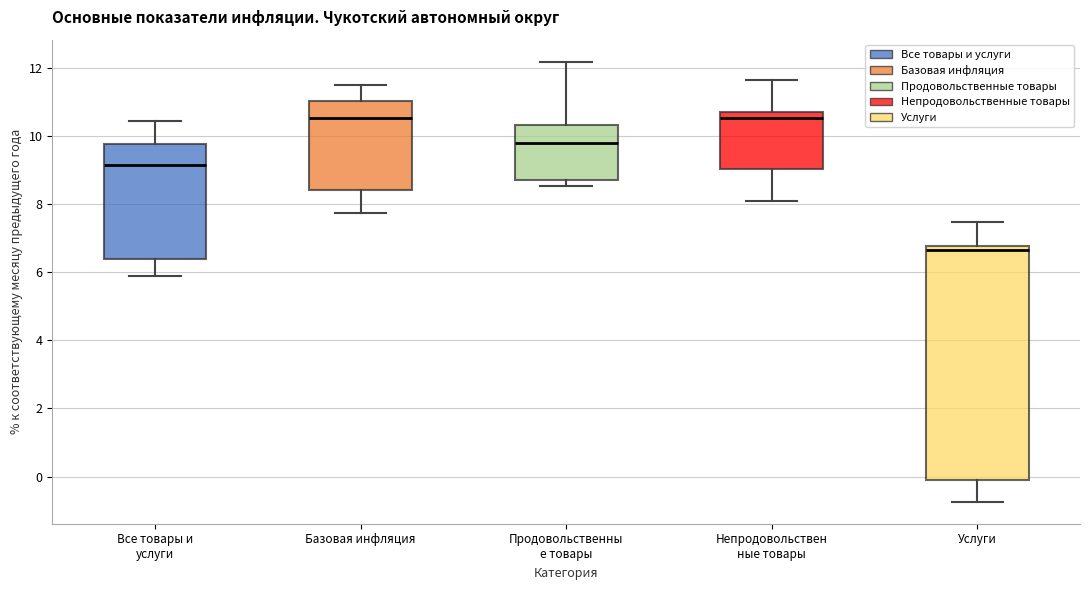

Reading left to right, transcribe this box plot: for each box, give where its median line is, the range the box spans, and where its two whiskers end, as read against the y-axis. The values are not printed on the chart, so give them approximately, as read against the axis.

Все товары и услуги: median 9.2, box 6.4 to 9.8, whiskers 5.8 to 10.4
Базовая инфляция: median 10.6, box 8.4 to 11.0, whiskers 7.8 to 11.4
Продовольственны е товары: median 9.8, box 8.8 to 10.4, whiskers 8.6 to 12.2
Непродовольствен ные товары: median 10.6, box 9.0 to 10.8, whiskers 8.2 to 11.6
Услуги: median 6.6, box -0.2 to 6.8, whiskers -0.8 to 7.4